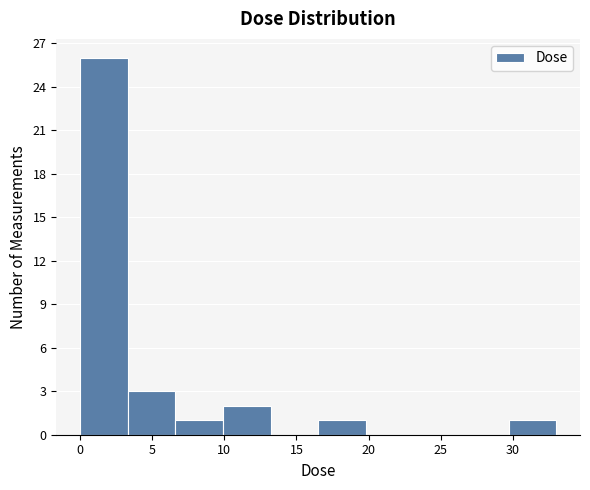

Reading left to right, list every bar in this chart as the range it spans on the x-axis followed by its height. Neither the bar edges nor the heights are printed on the chart, so give them approximately, as read against the axes.

0.0 to 3.5: 26
3.5 to 6.5: 3
6.5 to 10.0: 1
10.0 to 13.0: 2
13.0 to 16.5: 0
16.5 to 20.0: 1
20.0 to 23.0: 0
23.0 to 26.5: 0
26.5 to 29.5: 0
29.5 to 33.0: 1